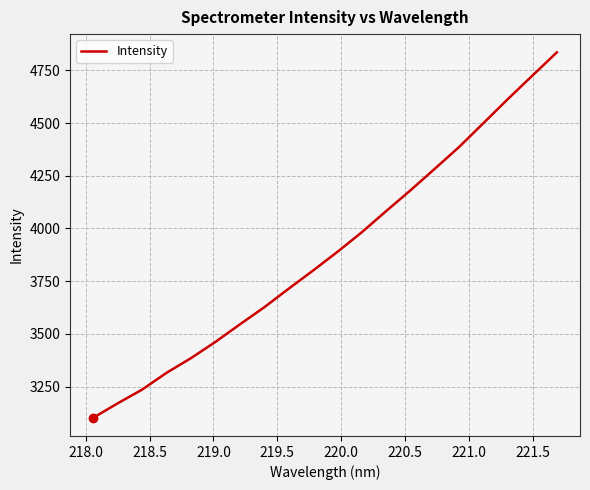

Does the chart have visible grid lines?

Yes